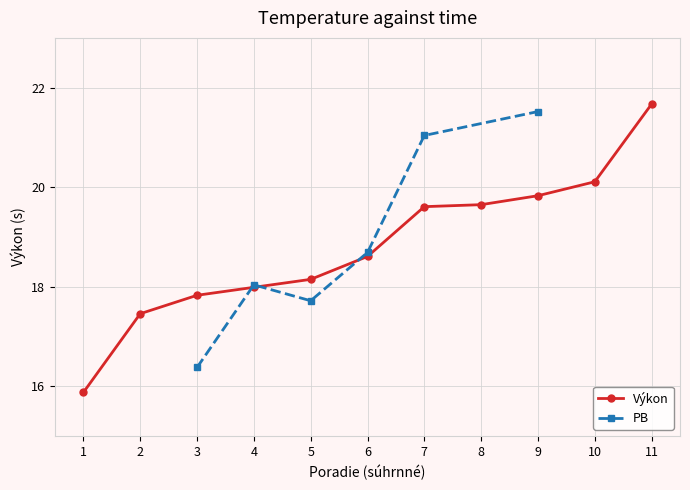

What is the value of the Výkon point at the 1st from the left?

15.9